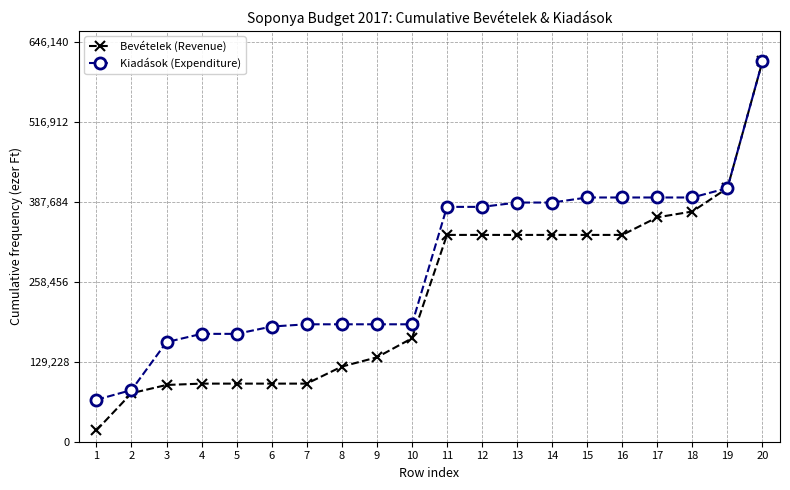

What is the difference between the maximum and minimum values in the Bevételek (Revenue) series?

596880